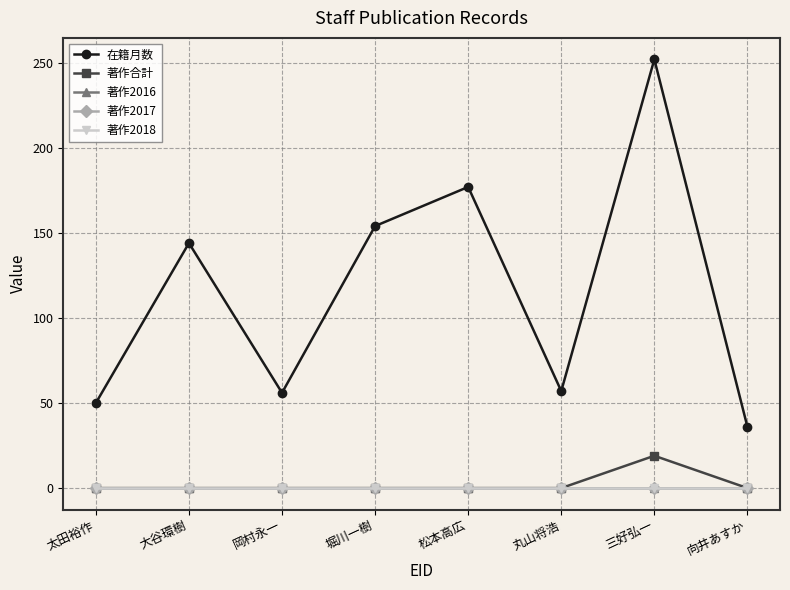

How many lines are shown in the chart?

5